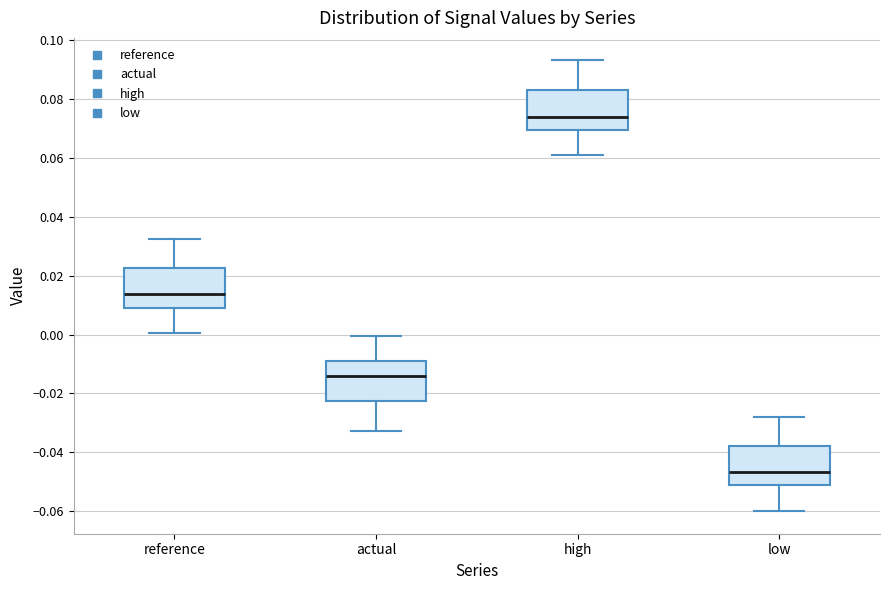

Where is the lower edge of the box for low on the y-axis? The values are not printed on the chart, so give them approximately, as read against the axis.

-0.052